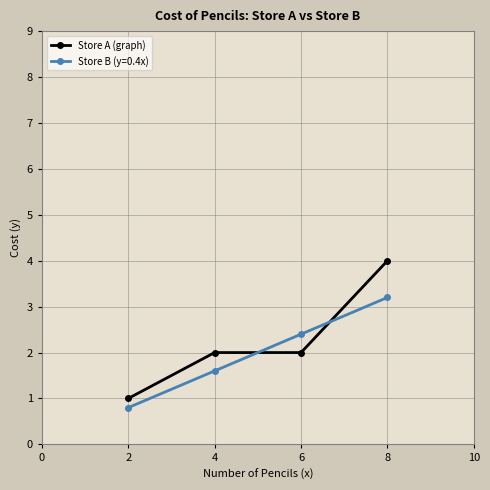

What is the spread (max minus min) of values at 6?

0.4